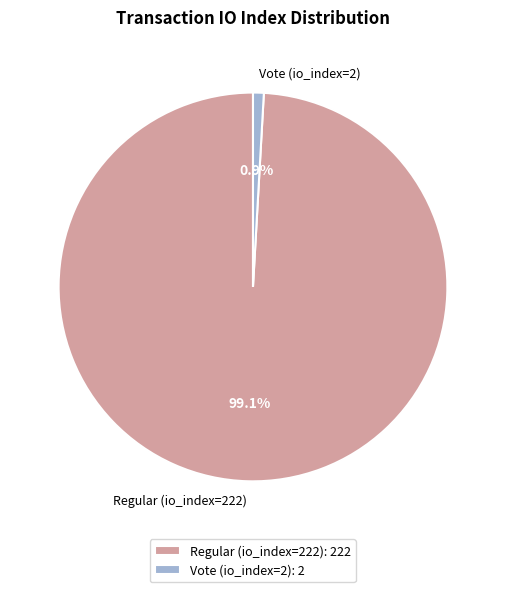

True or false: Vote (io_index=2) accounts for 1% of the total.

True